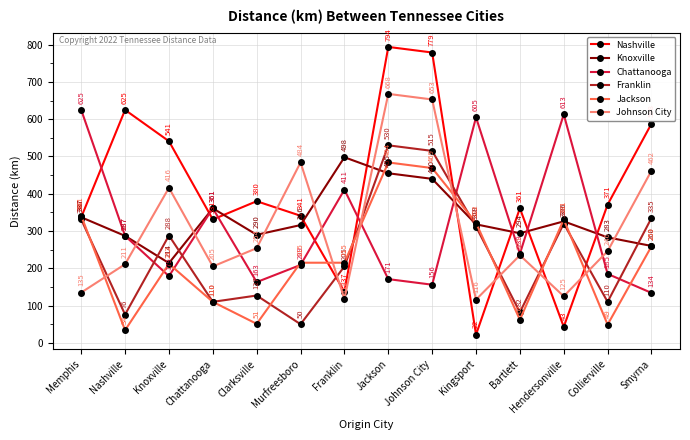

What is the value of the Chattanooga point at the 11th from the left?

239